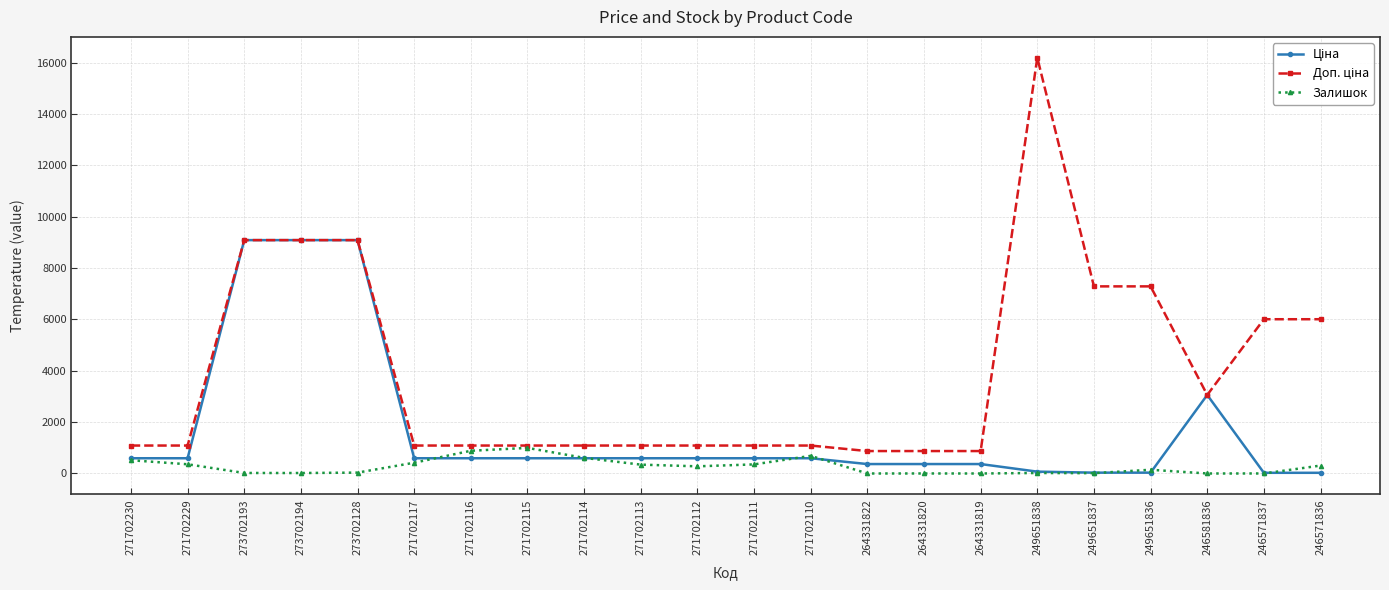

What is the total value across all series at 271702230?

2198.6